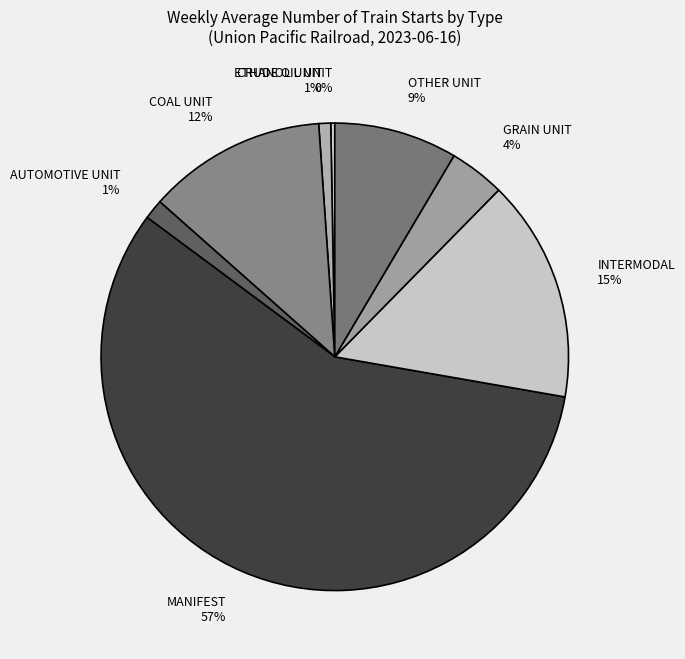

Which has a higher value, COAL UNIT or INTERMODAL?

INTERMODAL